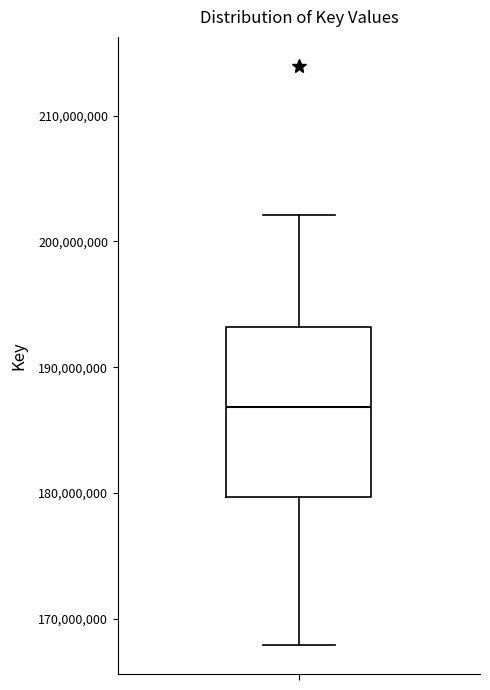

Read this box plot against the y-axis: the position of the median line, the range covered by the box, and the ends of both whiskers. The values are not printed on the chart, so give them approximately, as read against the axis.

median 187000000, box 180000000 to 193000000, whiskers 168000000 to 202000000